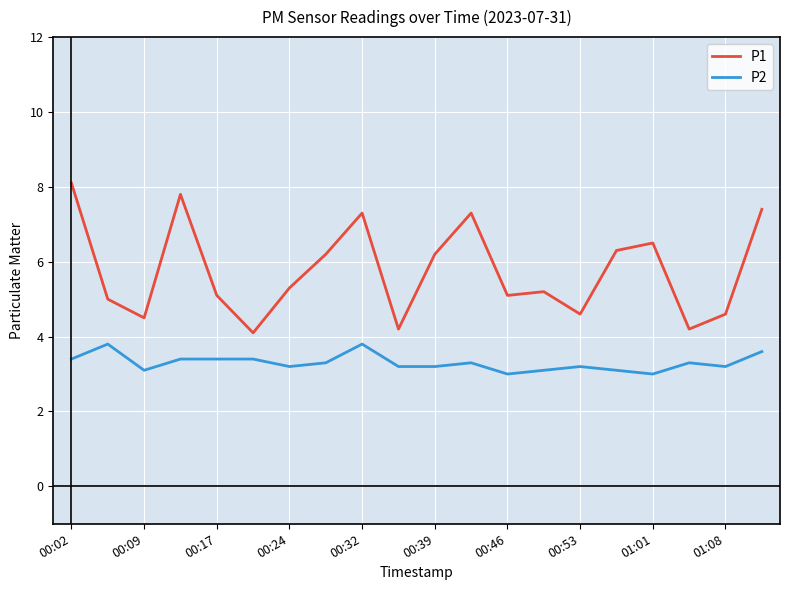

True or false: P2 and P1 cross at least once.

False